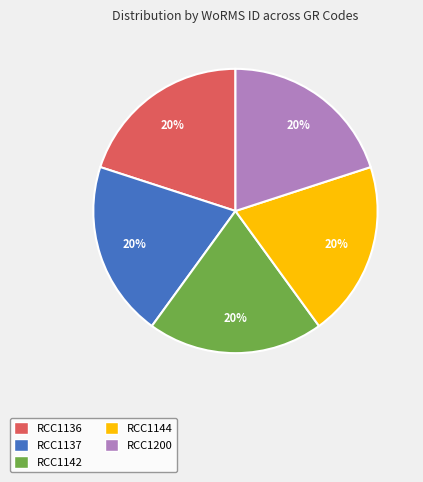

Is it true that RCC1200 is 36% of the pie?

False